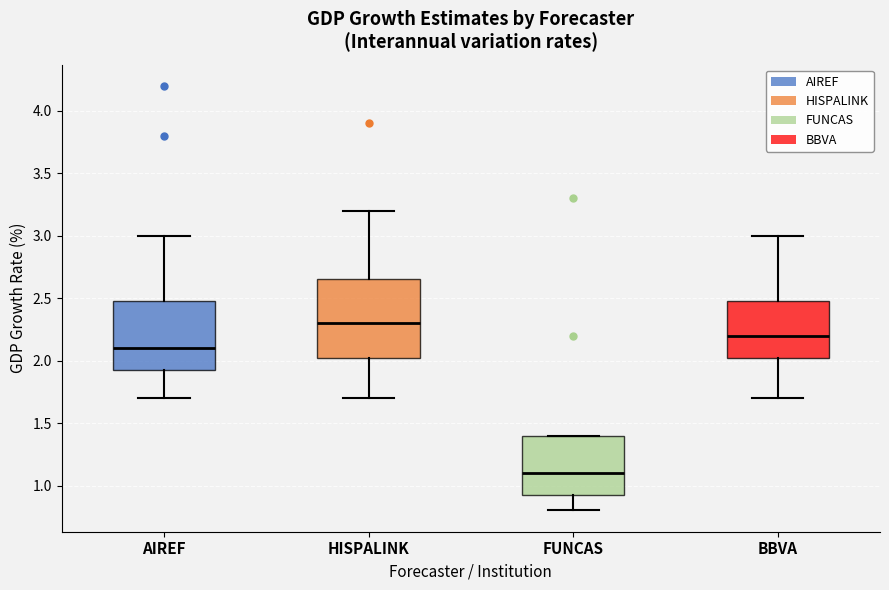

Which box has the lowest median line?

FUNCAS